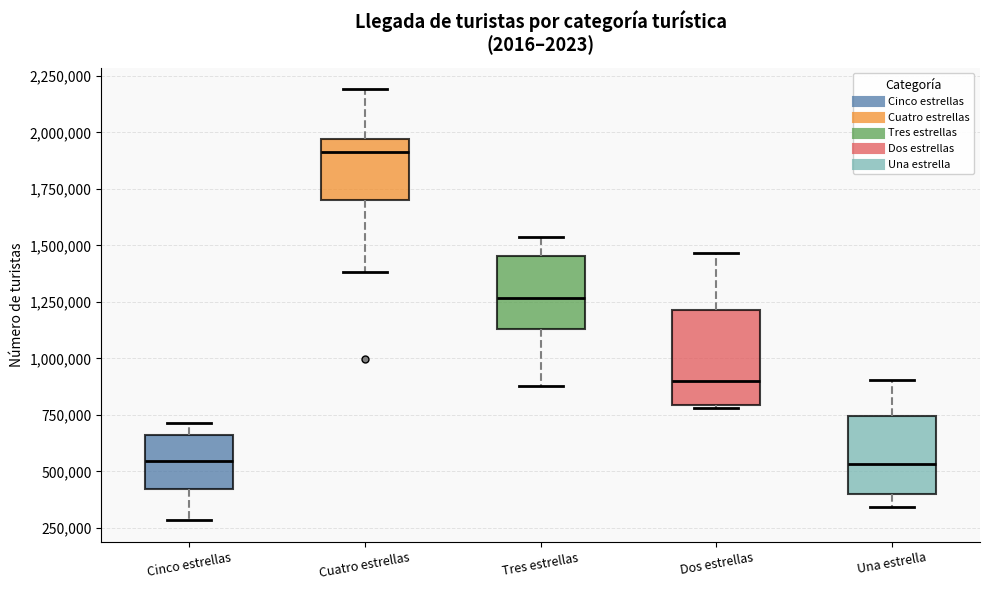

Reading left to right, transcribe this box plot: for each box, give where its median line is, the range the box spans, and where its two whiskers end, as read against the y-axis. The values are not printed on the chart, so give them approximately, as read against the axis.

Cinco estrellas: median 550000, box 400000 to 650000, whiskers 300000 to 700000
Cuatro estrellas: median 1900000, box 1700000 to 1950000, whiskers 1400000 to 2200000
Tres estrellas: median 1250000, box 1150000 to 1450000, whiskers 900000 to 1550000
Dos estrellas: median 900000, box 800000 to 1200000, whiskers 800000 to 1450000
Una estrella: median 550000, box 400000 to 750000, whiskers 350000 to 900000